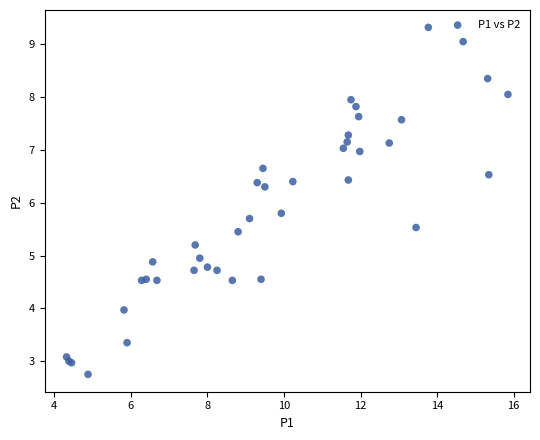

What Y value in the scatter plot is closest to 6?

5.8